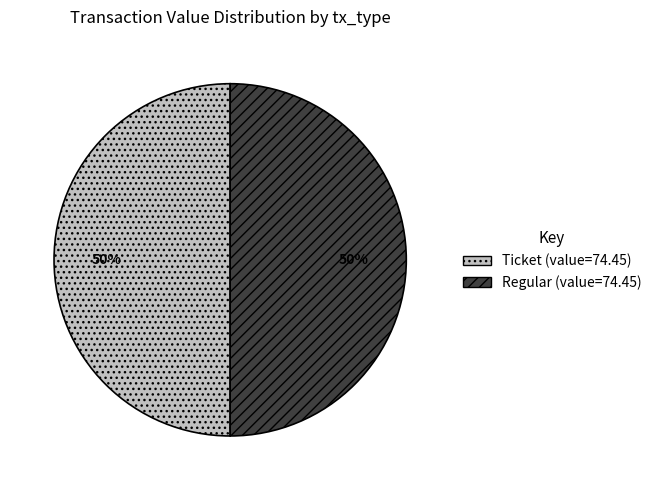

To the nearest percent, what is the average slice percentage?

50%